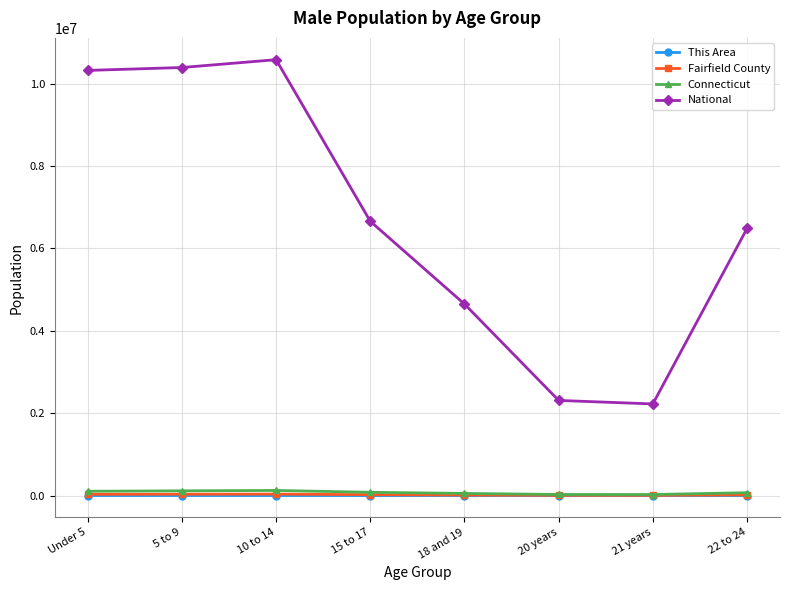

True or false: This Area and Fairfield County cross at least once.

False